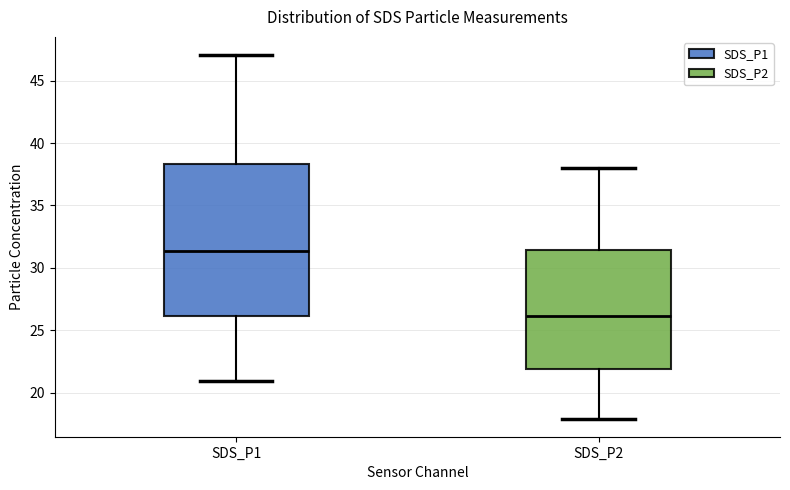

Reading left to right, transcribe this box plot: for each box, give where its median line is, the range the box spans, and where its two whiskers end, as read against the y-axis. The values are not printed on the chart, so give them approximately, as read against the axis.

SDS_P1: median 31.5, box 26.0 to 38.5, whiskers 21.0 to 47.0
SDS_P2: median 26.0, box 22.0 to 31.5, whiskers 18.0 to 38.0